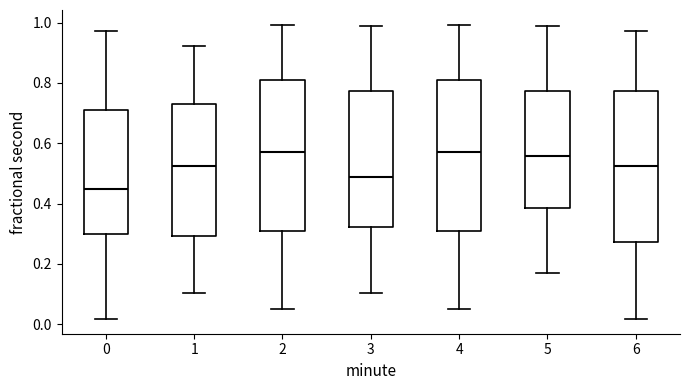

Reading left to right, transcribe this box plot: for each box, give where its median line is, the range the box spans, and where its two whiskers end, as read against the y-axis. The values are not printed on the chart, so give them approximately, as read against the axis.

0: median 0.44, box 0.30 to 0.72, whiskers 0.02 to 0.98
1: median 0.52, box 0.30 to 0.72, whiskers 0.10 to 0.92
2: median 0.58, box 0.30 to 0.82, whiskers 0.04 to 1.00
3: median 0.48, box 0.32 to 0.78, whiskers 0.10 to 0.98
4: median 0.58, box 0.30 to 0.82, whiskers 0.04 to 1.00
5: median 0.56, box 0.38 to 0.78, whiskers 0.16 to 0.98
6: median 0.52, box 0.28 to 0.78, whiskers 0.02 to 0.98